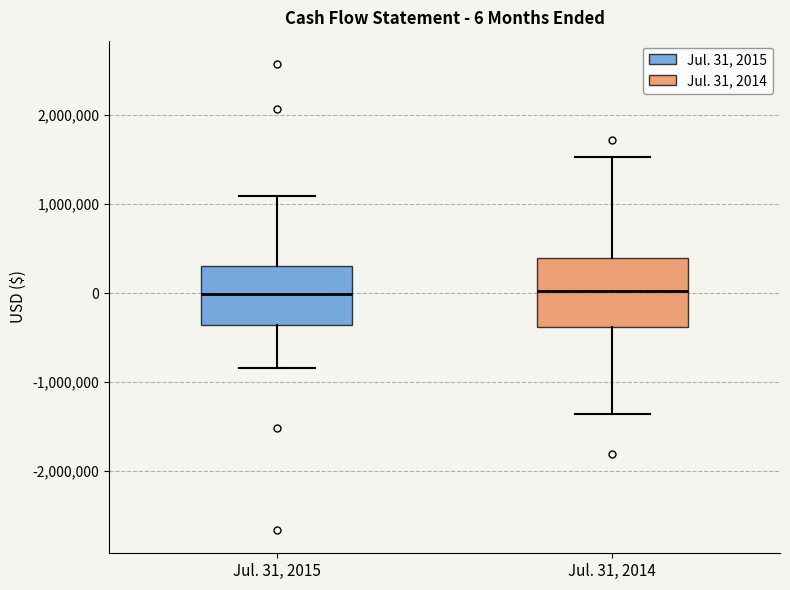

Comparing the boxes themselves (not the whiskers), which one is the tallest?

Jul. 31, 2014